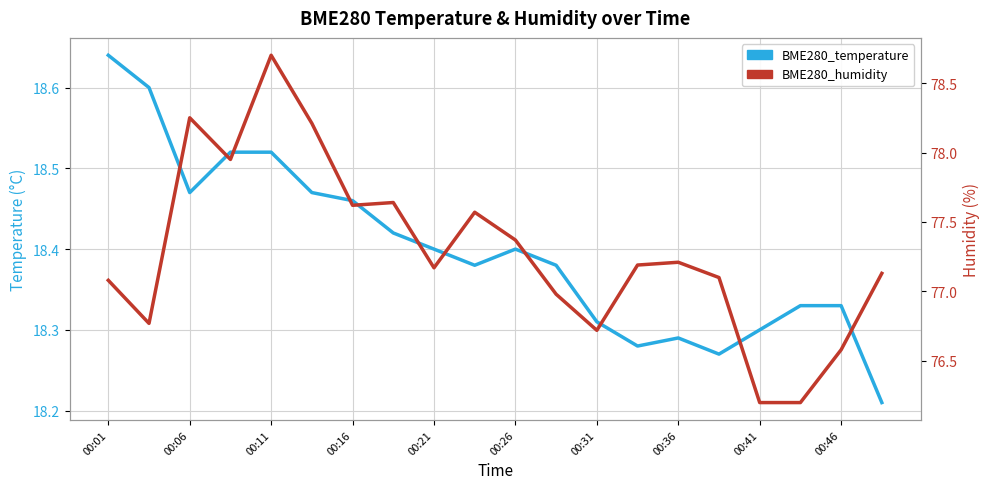

Where does the BME280_humidity series first go above 77?

00:01